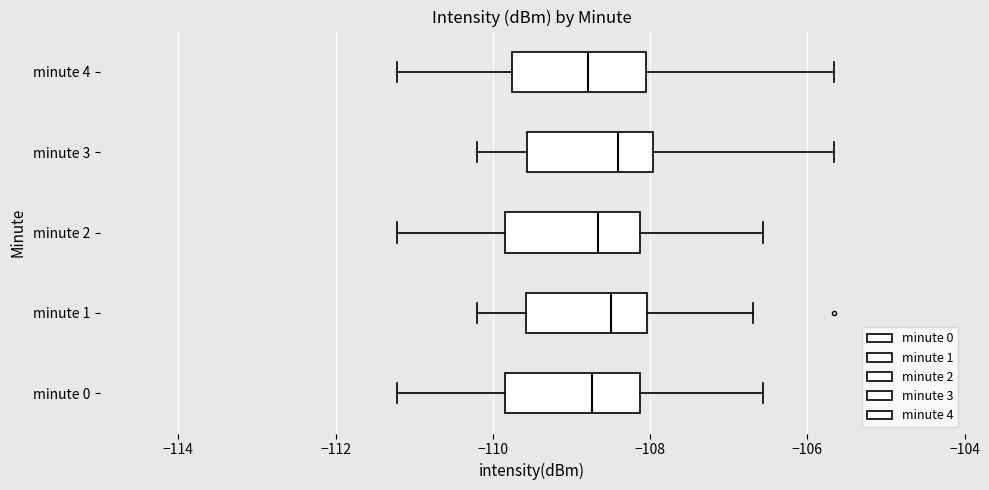

Where does the right whisker of the box for minute 2 end on the x-axis? The values are not printed on the chart, so give them approximately, as read against the axis.

-106.6